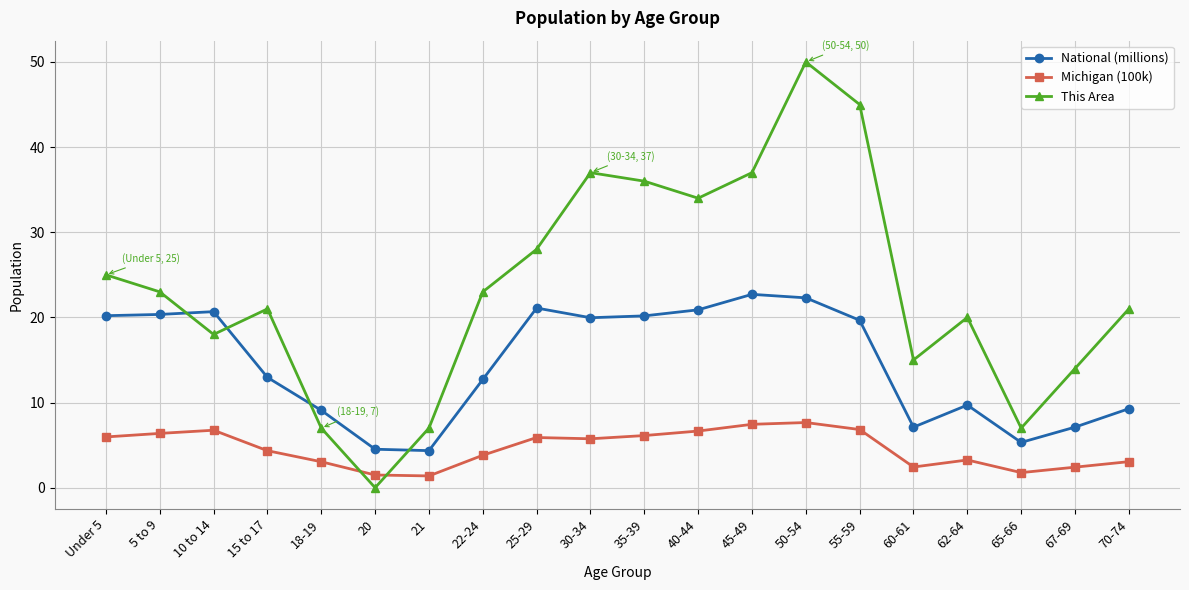

What is the spread (max minus min) of values at 22-24?

19.2